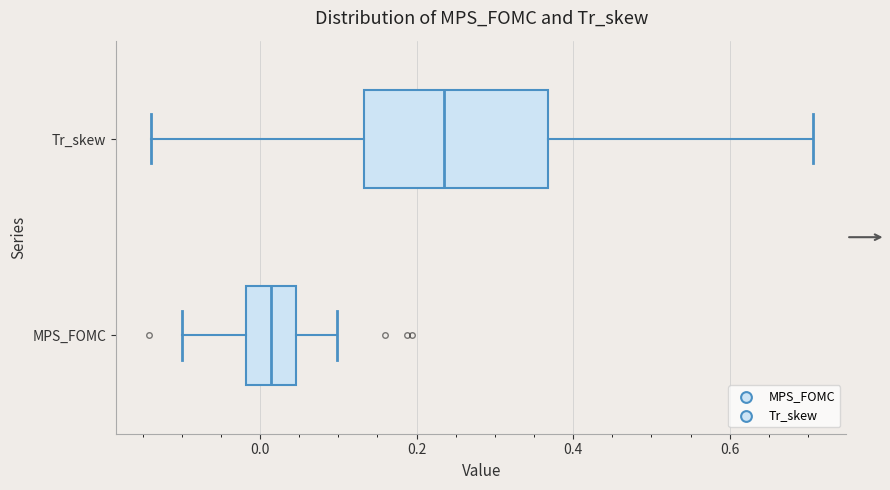

Where does the left whisker of the box for MPS_FOMC end on the x-axis? The values are not printed on the chart, so give them approximately, as read against the axis.

-0.10